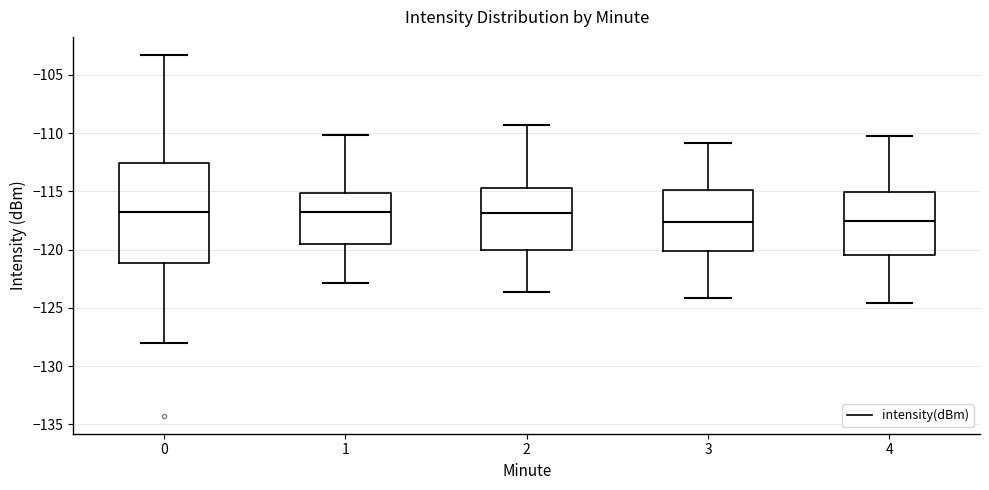

Reading left to right, transcribe this box plot: for each box, give where its median line is, the range the box spans, and where its two whiskers end, as read against the y-axis. The values are not printed on the chart, so give them approximately, as read against the axis.

0: median -117.0, box -121.0 to -112.5, whiskers -128.0 to -103.5
1: median -117.0, box -119.5 to -115.0, whiskers -123.0 to -110.0
2: median -117.0, box -120.0 to -114.5, whiskers -123.5 to -109.5
3: median -117.5, box -120.0 to -115.0, whiskers -124.0 to -111.0
4: median -117.5, box -120.5 to -115.0, whiskers -124.5 to -110.0